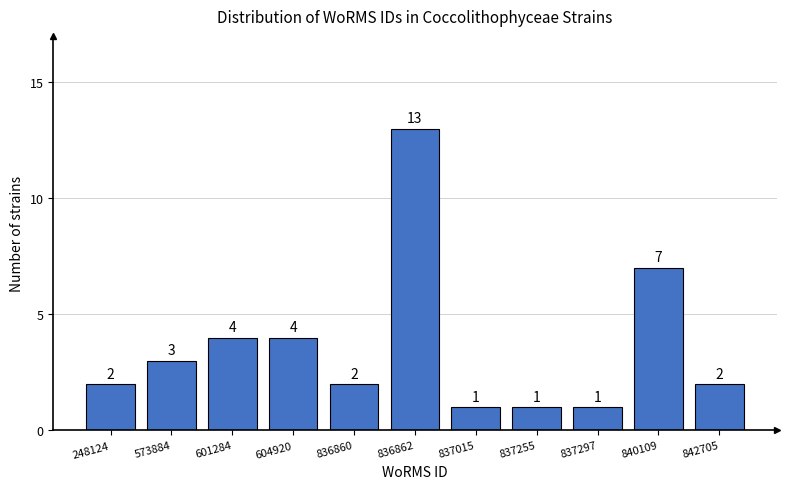

Reading left to right, transcribe all the data shown in this chart.

2	3	4	4	2	13	1	1	1	7	2